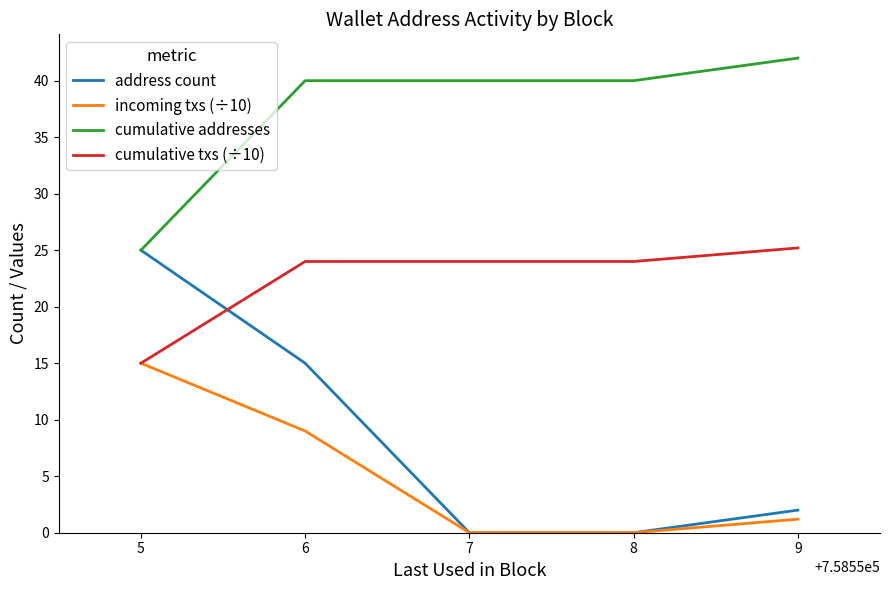

The value of cumulative addresses at 5 is 10.7. True or false?

False